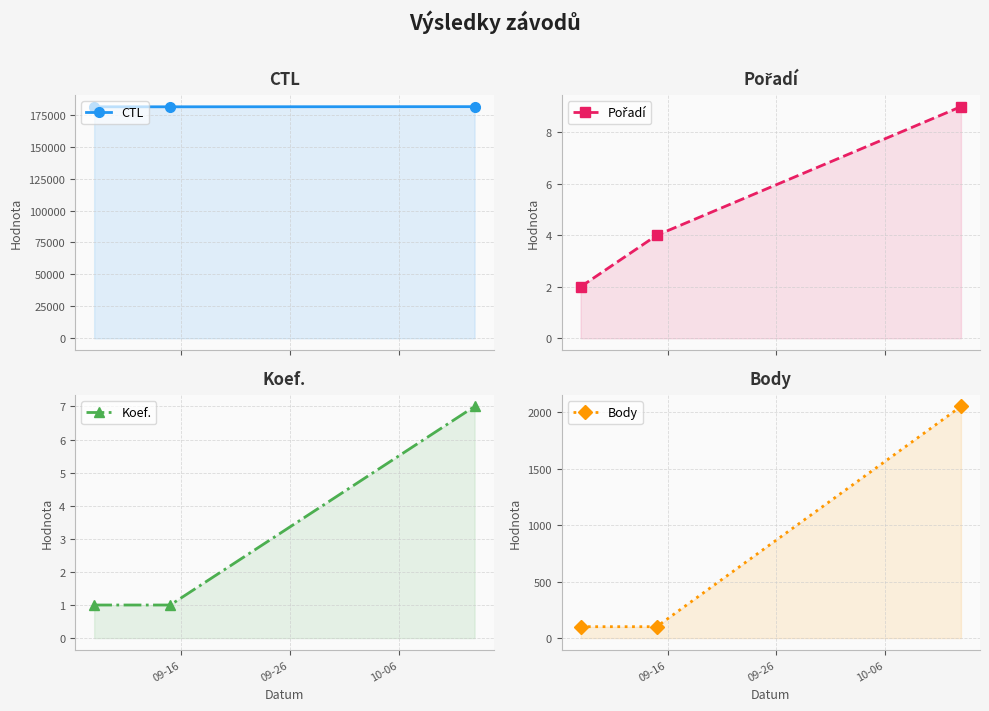

Which series has the widest spread of values?

Body